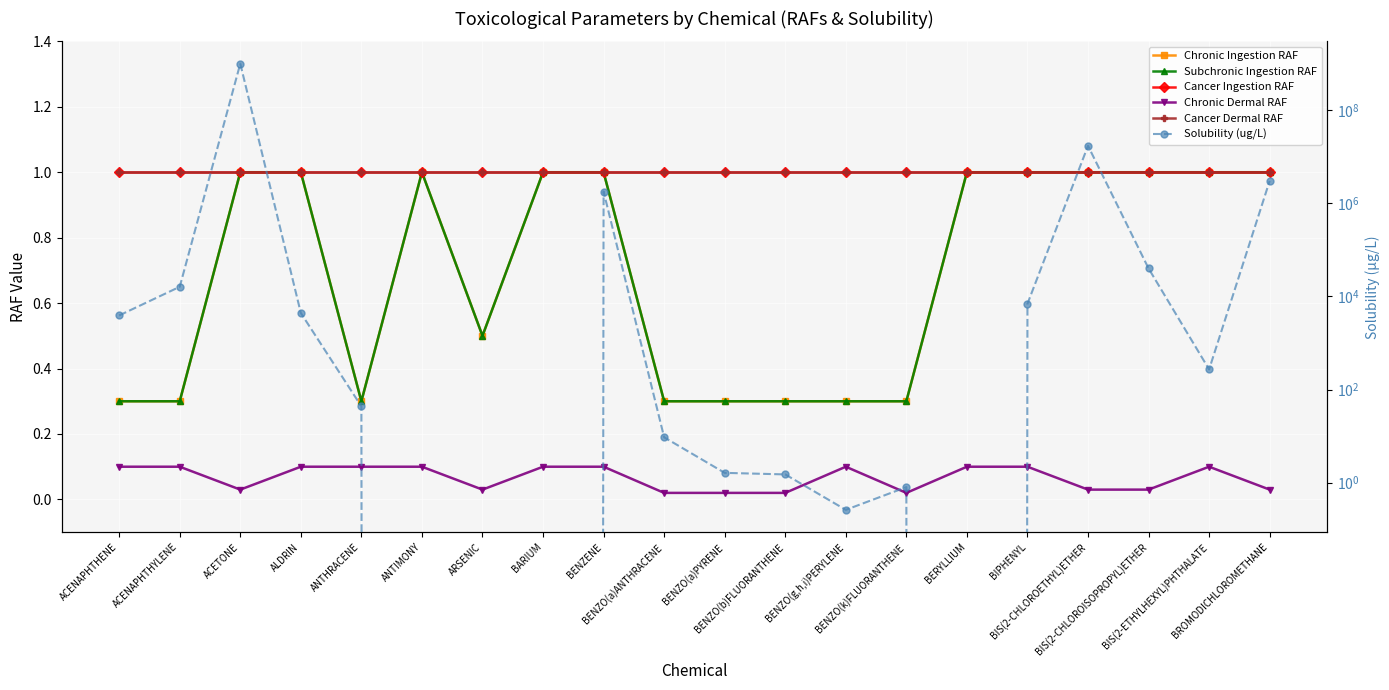

True or false: Cancer Ingestion RAF and Cancer Dermal RAF intersect in this chart.

False